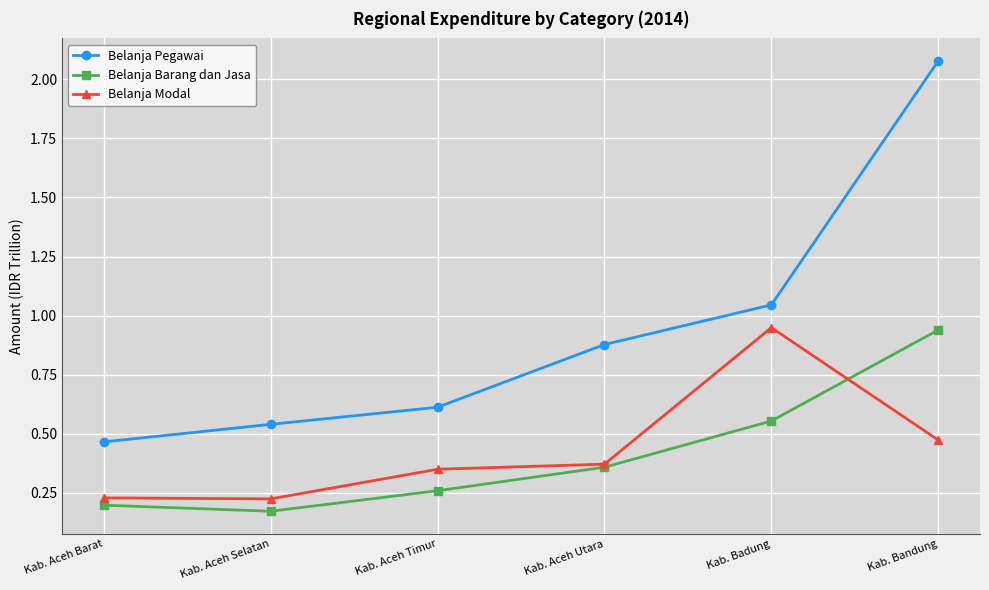

At which category does Belanja Modal reach its first local peak?

Kab. Badung